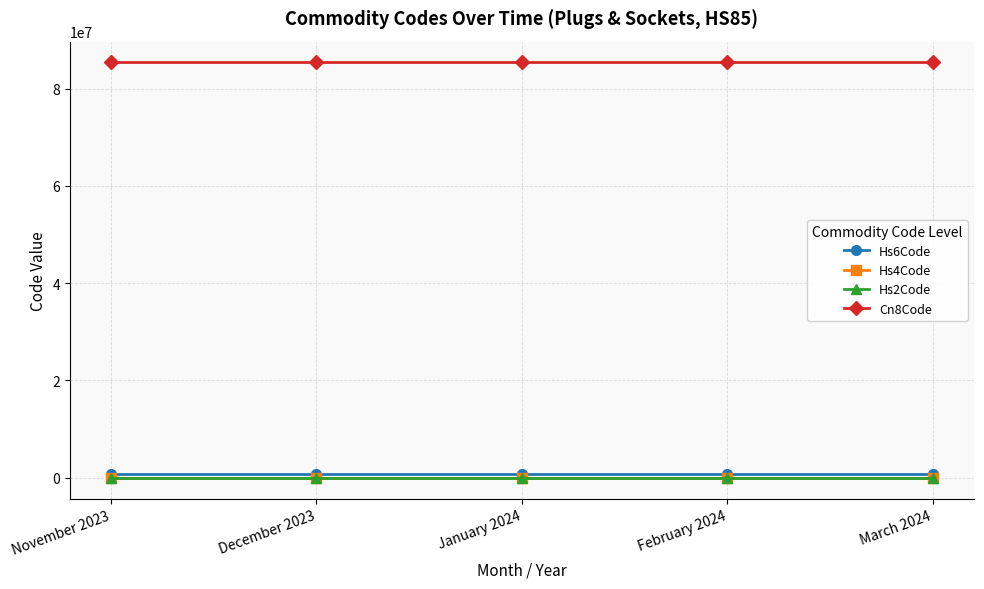

True or false: Hs6Code and Hs2Code intersect in this chart.

False